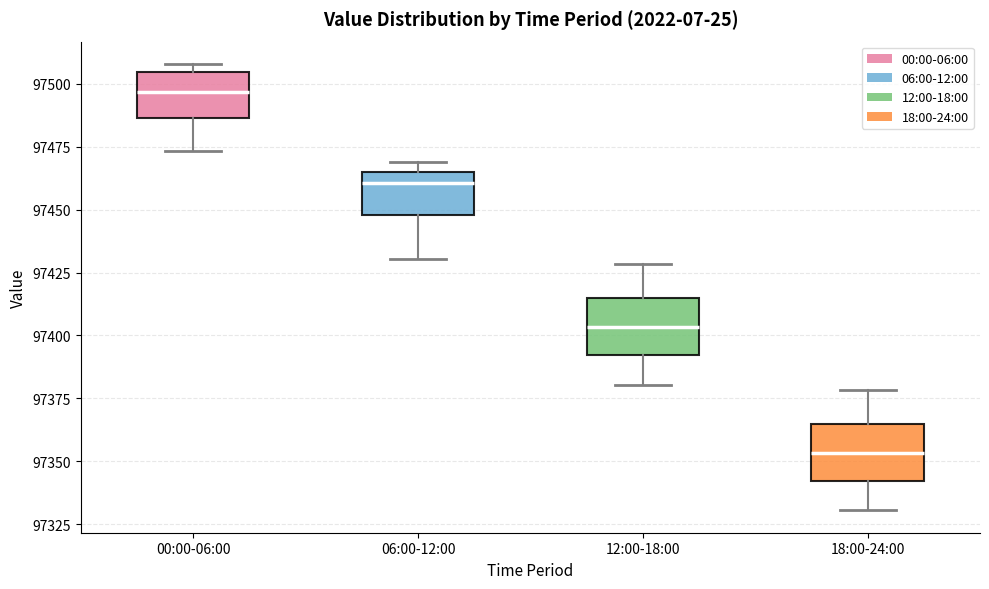

Where is the lower edge of the box for 18:00-24:00 on the y-axis? The values are not printed on the chart, so give them approximately, as read against the axis.

97340